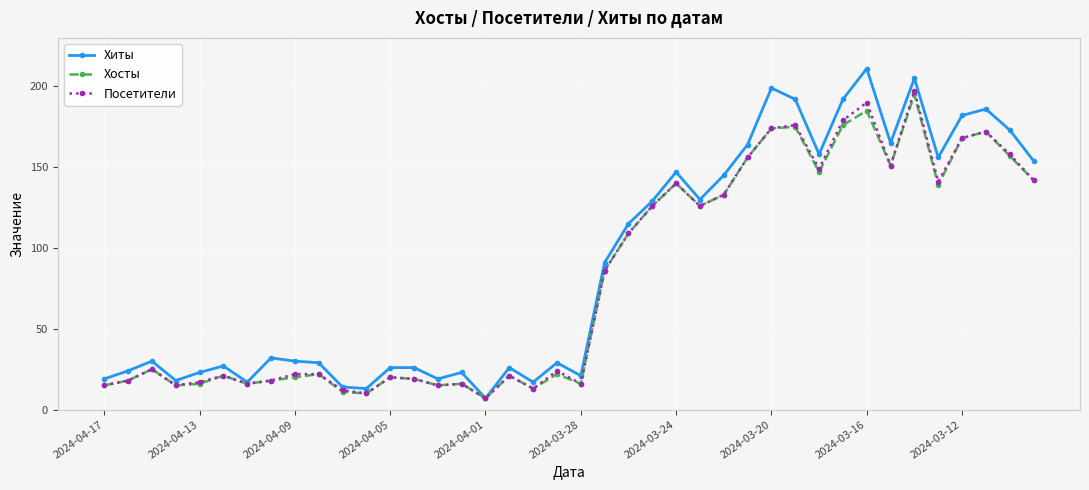

What is the minimum value for Посетители?

7